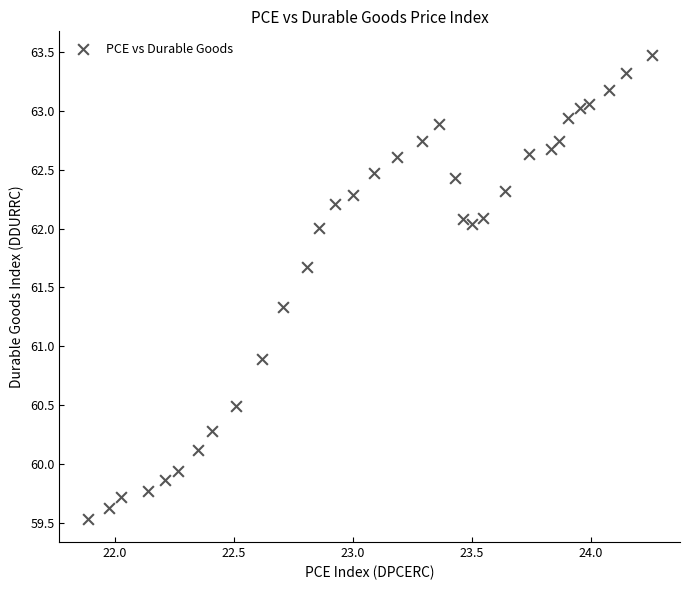

What Y value in the scatter plot is closest to 61?

60.9